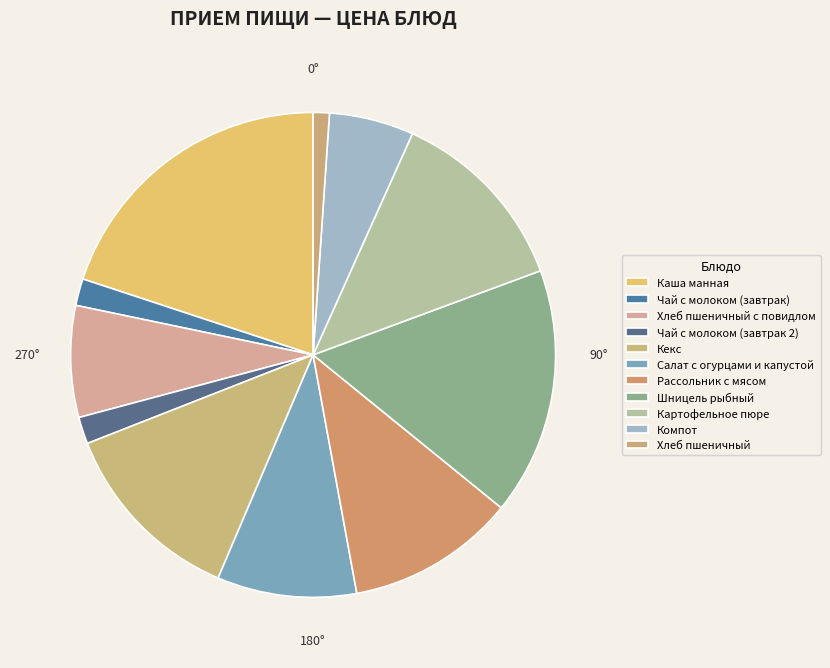

Which slice is the largest?

Каша манная